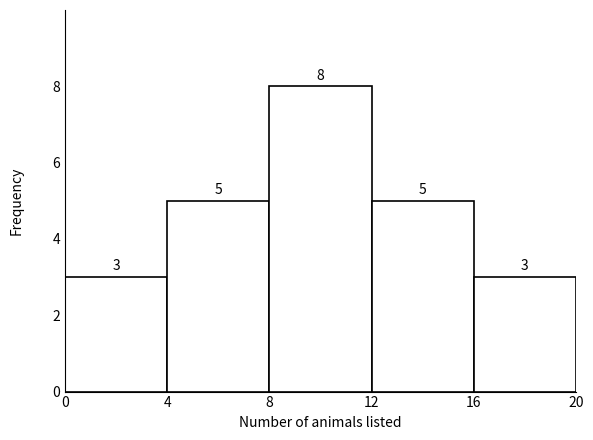

How tall is the bar that spans 4 to 8 on the x-axis?

5